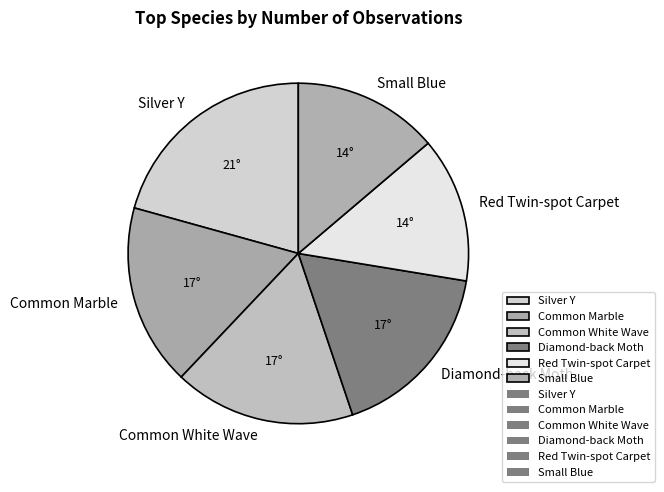

Between Red Twin-spot Carpet and Silver Y, which is larger?

Silver Y